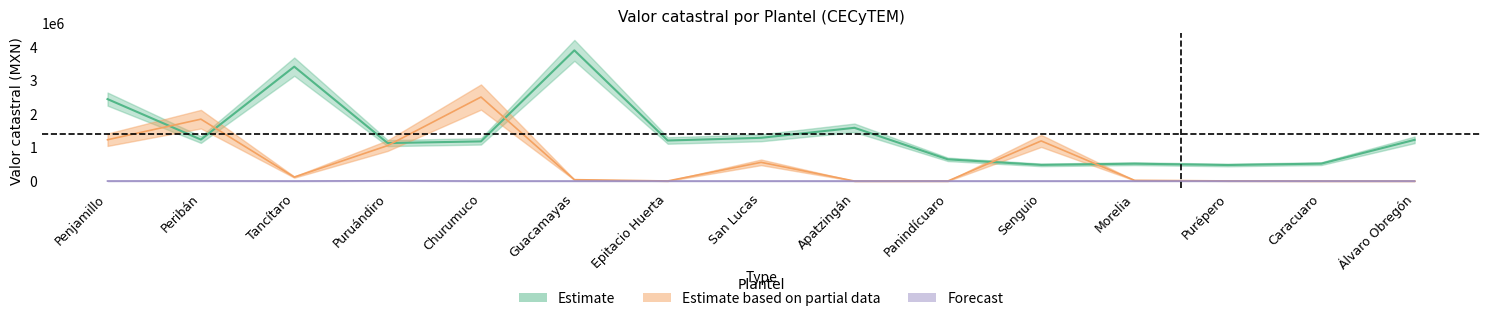

Between Penjamillo and San Lucas, which is larger?

Penjamillo